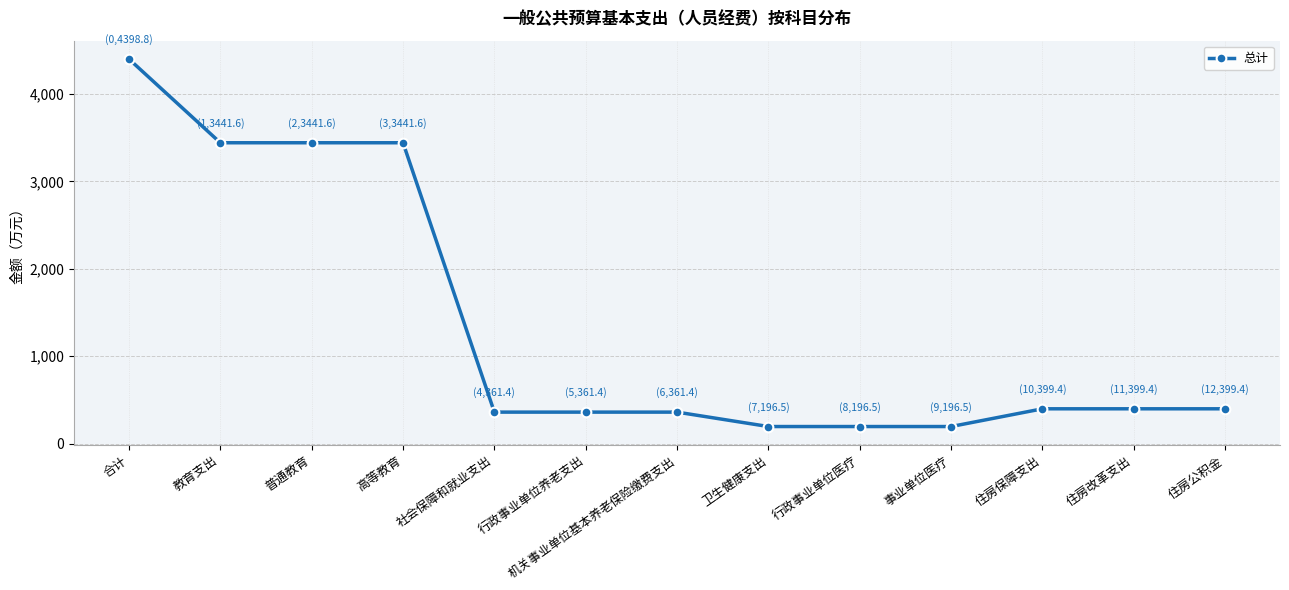

What is the sum of the values at 行政事业单位养老支出 and 教育支出?

3803.0